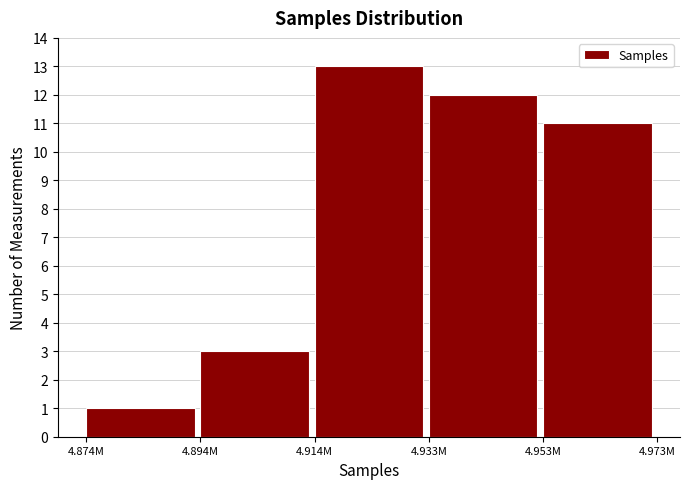

Reading left to right, what are all the values shown in this chart?

4.874M=1	4.894M=3	4.914M=13	4.933M=12	4.953M=11